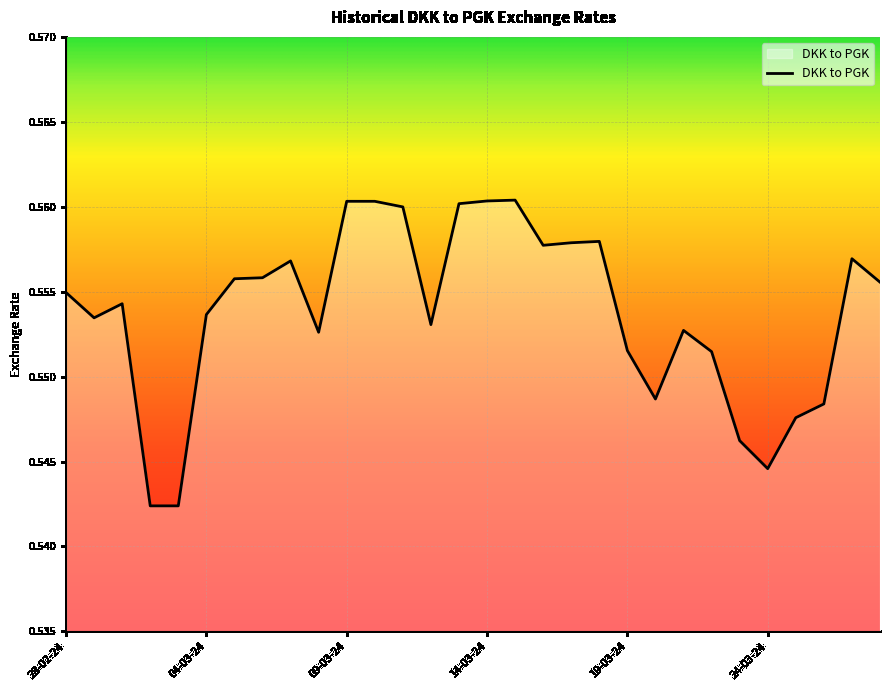

How many categories are shown in the chart?

30